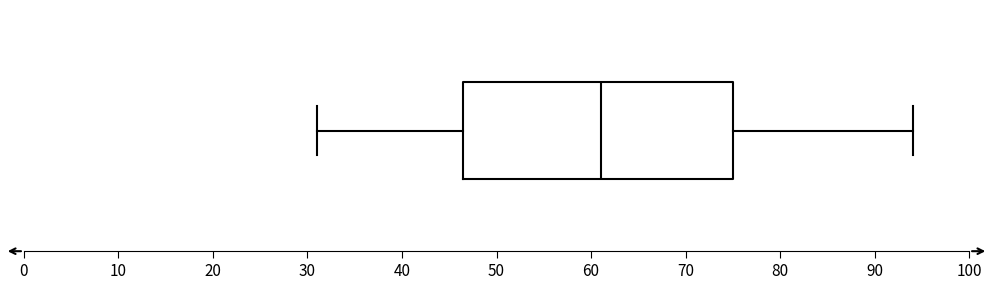

Transcribe this box plot: give where the median line is, the range the box spans, and where the two whiskers end, as read against the x-axis. The values are not printed on the chart, so give them approximately, as read against the axis.

median 61, box 47 to 75, whiskers 31 to 94